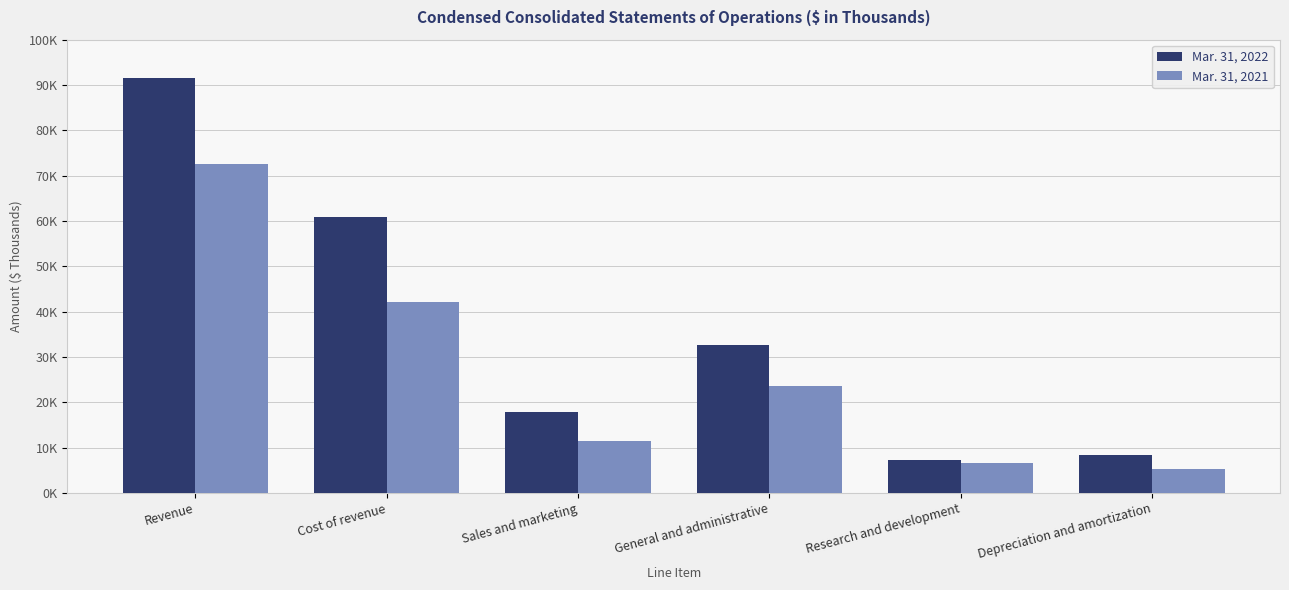

What is the minimum value for Mar. 31, 2022?

7192